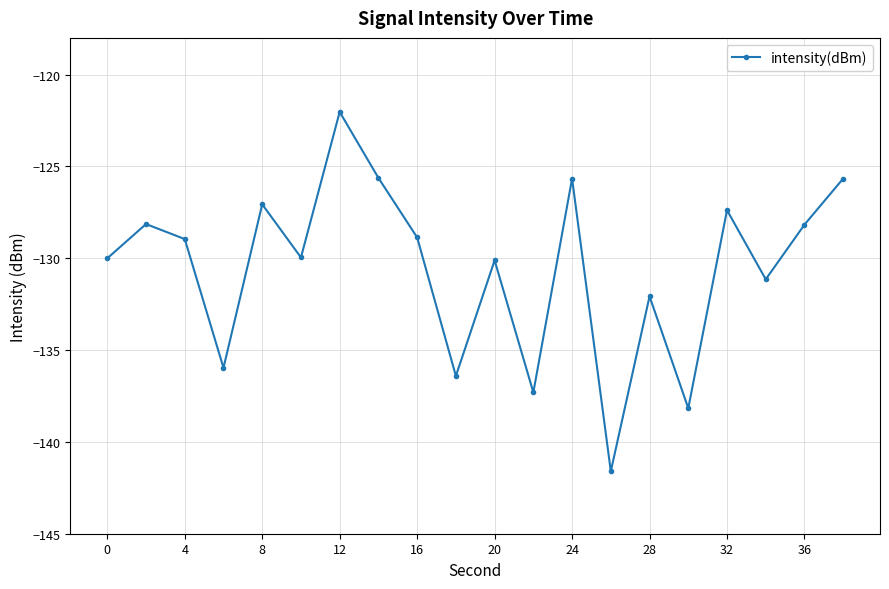

What is the maximum value shown in the chart?

-122.0